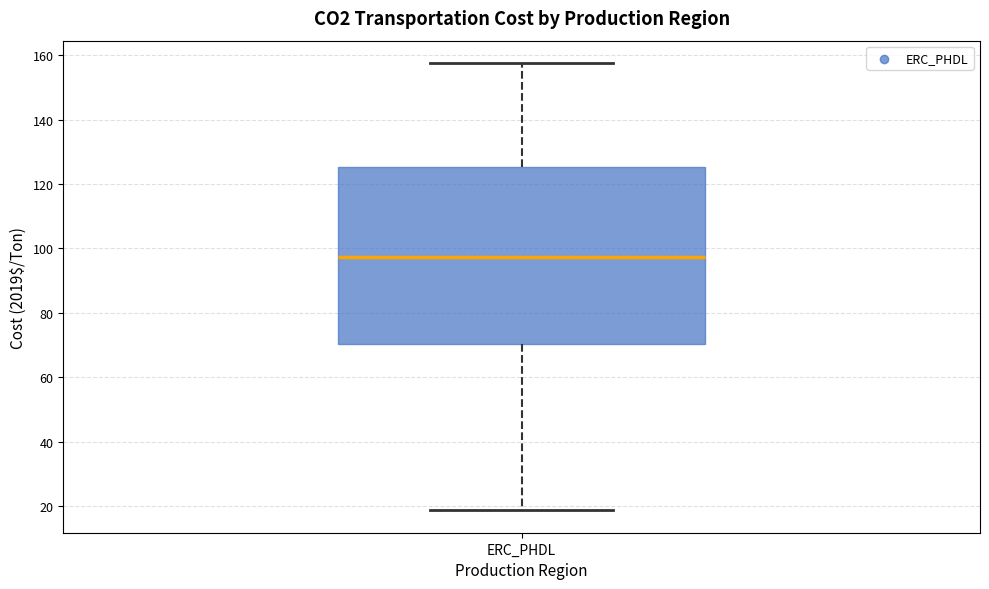

Transcribe this box plot: give where the median line is, the range the box spans, and where the two whiskers end, as read against the y-axis. The values are not printed on the chart, so give them approximately, as read against the axis.

median 98, box 70 to 126, whiskers 18 to 158